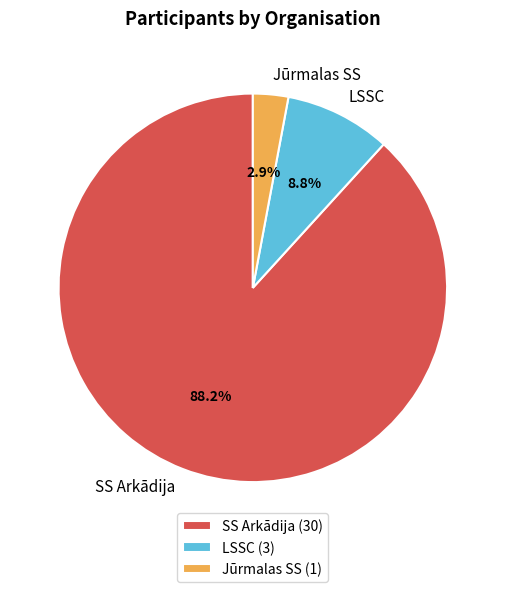

To the nearest percent, what is the difference between the SS Arkādija and Jūrmalas SS slice percentages?

85%